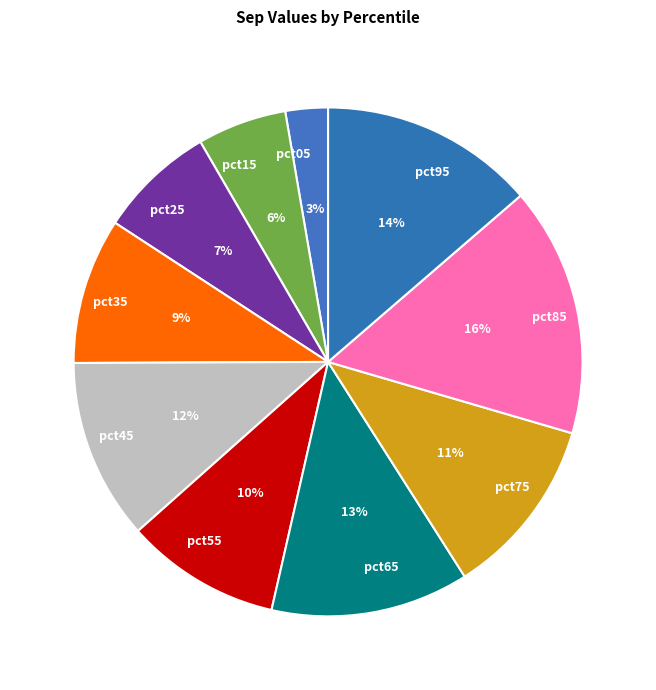

Count the number of slices in the pie.

10